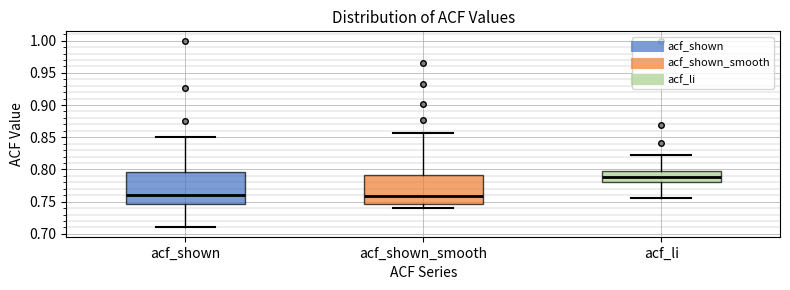

Reading left to right, transcribe this box plot: for each box, give where its median line is, the range the box spans, and where its two whiskers end, as read against the y-axis. The values are not printed on the chart, so give them approximately, as read against the axis.

acf_shown: median 0.760, box 0.745 to 0.795, whiskers 0.710 to 0.850
acf_shown_smooth: median 0.760, box 0.745 to 0.790, whiskers 0.740 to 0.855
acf_li: median 0.790, box 0.780 to 0.800, whiskers 0.755 to 0.820